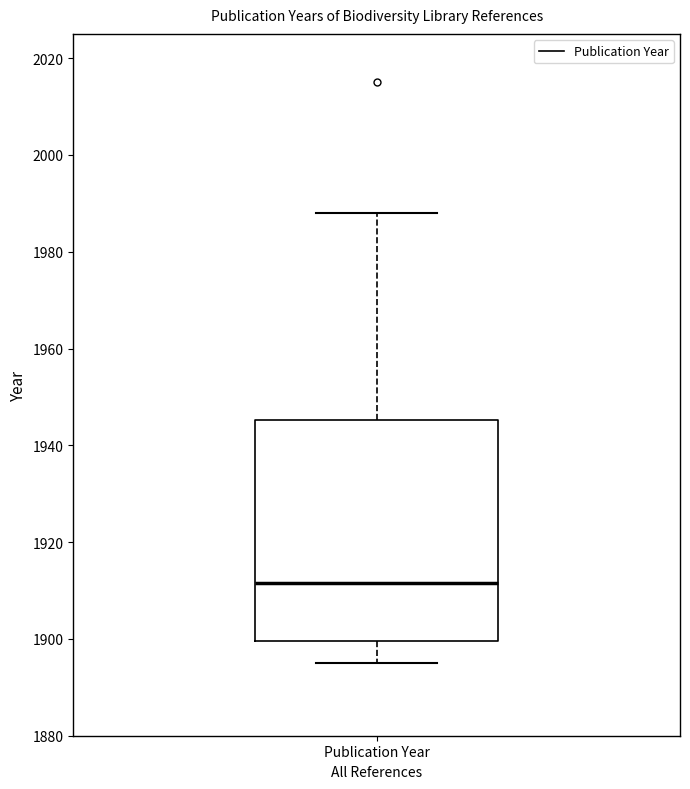

Where does the lower whisker of the box for Publication Year end on the y-axis? The values are not printed on the chart, so give them approximately, as read against the axis.

1896